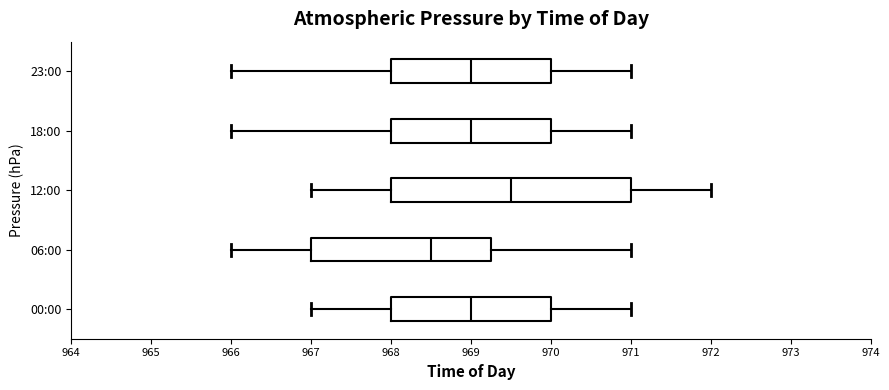

Reading bottom to top, read every box against the x-axis: the position of its median line, the range the box covers, and the ends of its whiskers. The values are not printed on the chart, so give them approximately, as read against the axis.

00:00: median 969.0, box 968.0 to 970.0, whiskers 967.0 to 971.0
06:00: median 968.5, box 967.0 to 969.3, whiskers 966.0 to 971.0
12:00: median 969.5, box 968.0 to 971.0, whiskers 967.0 to 972.0
18:00: median 969.0, box 968.0 to 970.0, whiskers 966.0 to 971.0
23:00: median 969.0, box 968.0 to 970.0, whiskers 966.0 to 971.0